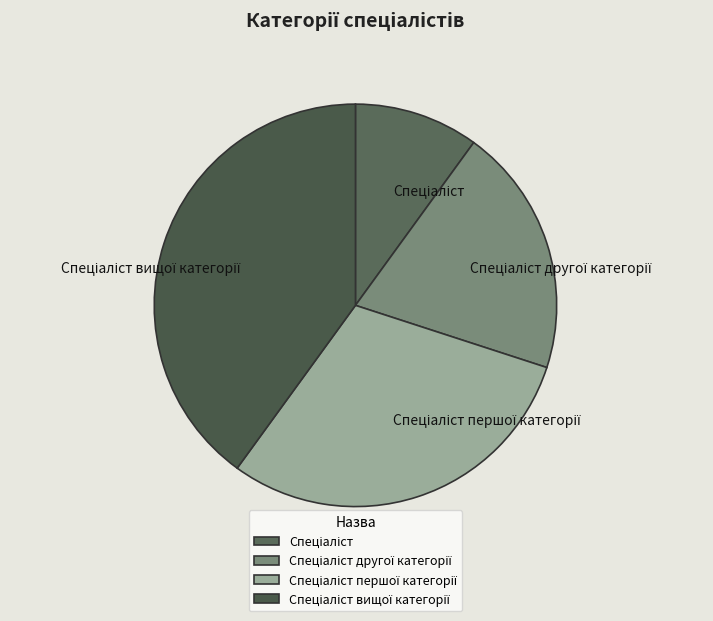

Count the number of slices in the pie.

4